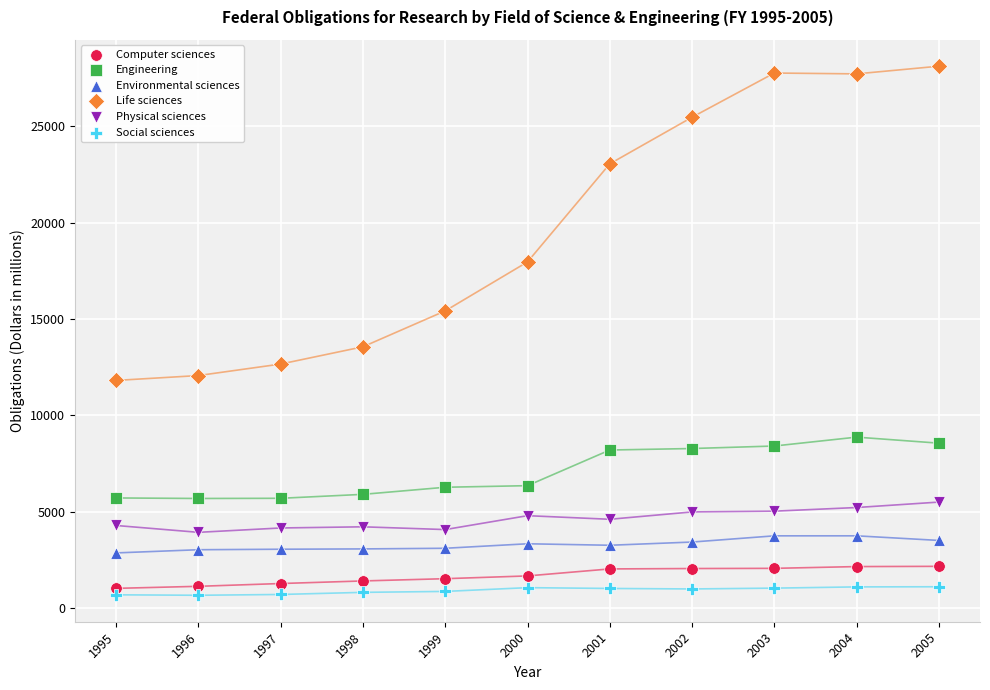

Across all data points, what is the range of Y values (max minus min)?

27473.2